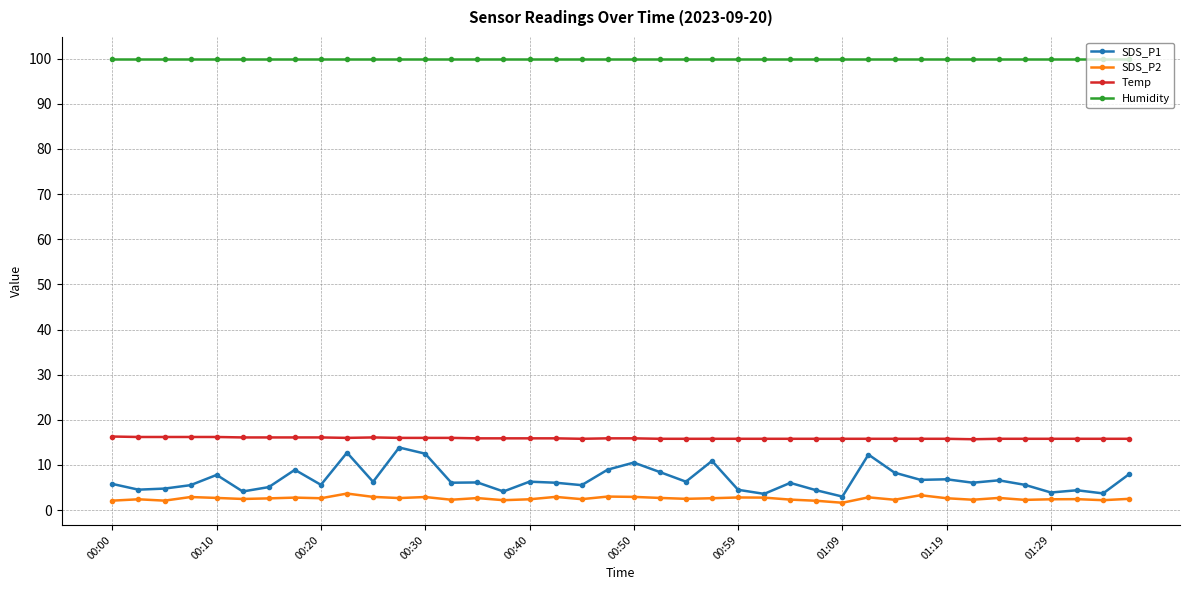

What is the value of the Temp point at the 24th from the left?

15.8